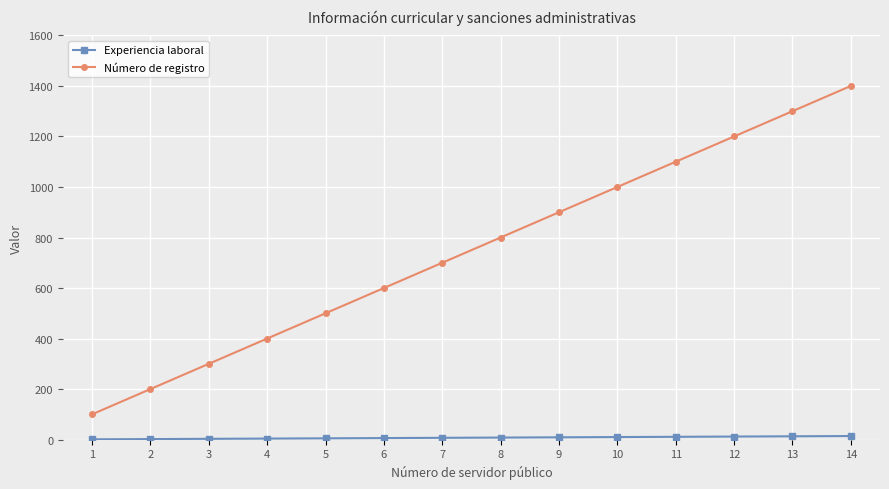

What is the average value of the Número de registro series?

750